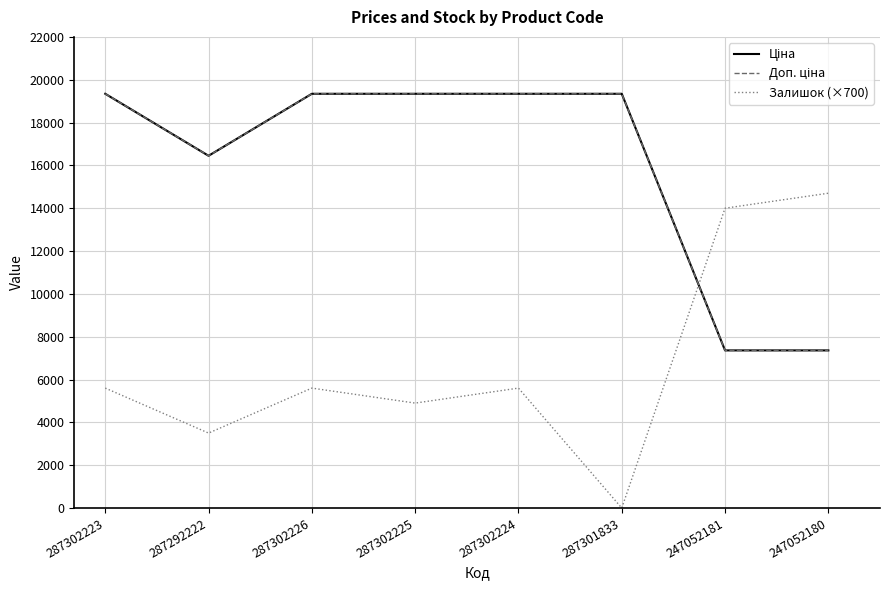

Rank the series at 287302224 from highest to lowest value.

Ціна, Доп. ціна, Залишок (×700)